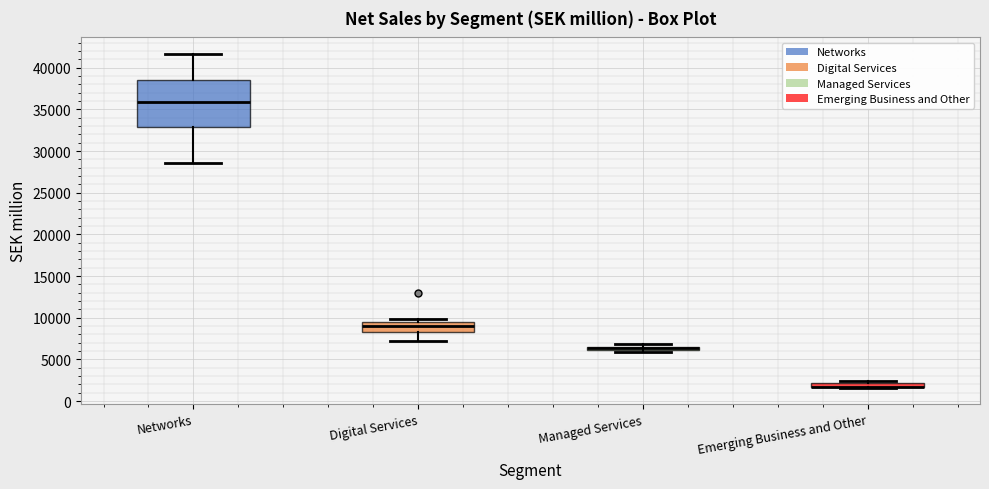

Where is the lower edge of the box for Digital Services on the y-axis? The values are not printed on the chart, so give them approximately, as read against the axis.

8500